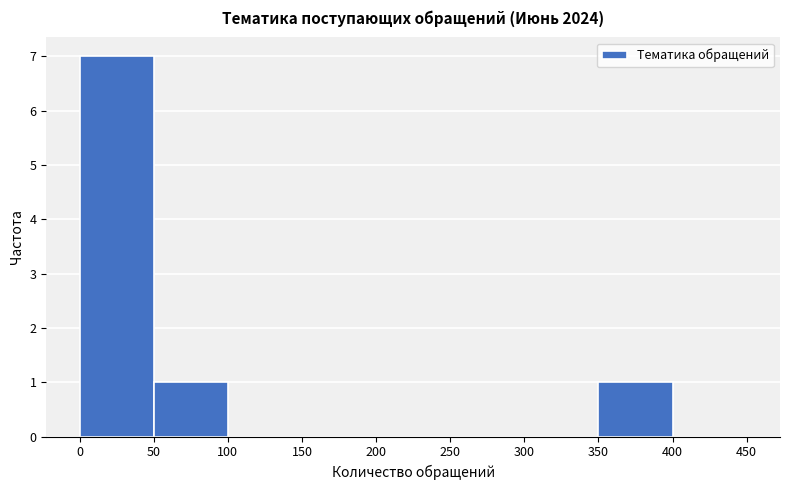

Reading left to right, transcribe this chart: for each bar, give the range it covers on the x-axis and its height. The values are not printed on the chart, so give them approximately, as read against the axis.

0 to 50: 7
50 to 100: 1
100 to 150: 0
150 to 200: 0
200 to 250: 0
250 to 300: 0
300 to 350: 0
350 to 400: 1
400 to 450: 0